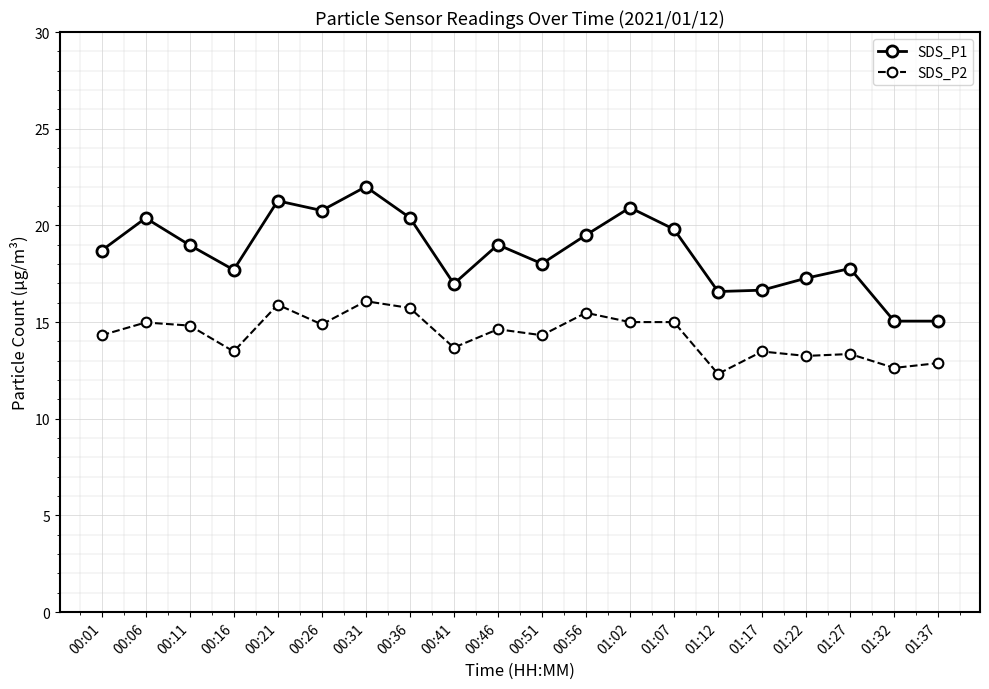

True or false: SDS_P1 and SDS_P2 intersect in this chart.

False